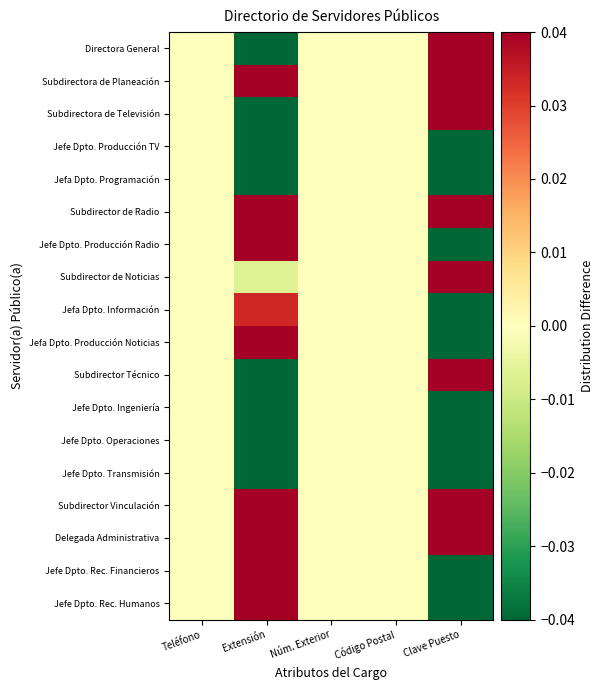

Reading left to right, extract all data points from this chart.

Directora General: Teléfono=0.0	Extensión=-0.0	Núm. Exterior=0.0	Código Postal=0.0	Clave Puesto=0.0
Subdirectora de Planeación: Teléfono=0.0	Extensión=0.0	Núm. Exterior=0.0	Código Postal=0.0	Clave Puesto=0.0
Subdirectora de Televisión: Teléfono=0.0	Extensión=-0.0	Núm. Exterior=0.0	Código Postal=0.0	Clave Puesto=0.0
Jefe Dpto. Producción TV: Teléfono=0.0	Extensión=-0.0	Núm. Exterior=0.0	Código Postal=0.0	Clave Puesto=-0.0
Jefa Dpto. Programación: Teléfono=0.0	Extensión=-0.0	Núm. Exterior=0.0	Código Postal=0.0	Clave Puesto=-0.0
Subdirector de Radio: Teléfono=0.0	Extensión=0.0	Núm. Exterior=0.0	Código Postal=0.0	Clave Puesto=0.0
Jefe Dpto. Producción Radio: Teléfono=0.0	Extensión=0.0	Núm. Exterior=0.0	Código Postal=0.0	Clave Puesto=-0.0
Subdirector de Noticias: Teléfono=0.0	Extensión=-0.0	Núm. Exterior=0.0	Código Postal=0.0	Clave Puesto=0.0
Jefa Dpto. Información: Teléfono=0.0	Extensión=0.0	Núm. Exterior=0.0	Código Postal=0.0	Clave Puesto=-0.0
Jefa Dpto. Producción Noticias: Teléfono=0.0	Extensión=0.0	Núm. Exterior=0.0	Código Postal=0.0	Clave Puesto=-0.0
Subdirector Técnico: Teléfono=0.0	Extensión=-0.0	Núm. Exterior=0.0	Código Postal=0.0	Clave Puesto=0.0
Jefe Dpto. Ingeniería: Teléfono=0.0	Extensión=-0.0	Núm. Exterior=0.0	Código Postal=0.0	Clave Puesto=-0.0
Jefe Dpto. Operaciones: Teléfono=0.0	Extensión=-0.0	Núm. Exterior=0.0	Código Postal=0.0	Clave Puesto=-0.0
Jefe Dpto. Transmisión: Teléfono=0.0	Extensión=-0.0	Núm. Exterior=0.0	Código Postal=0.0	Clave Puesto=-0.0
Subdirector Vinculación: Teléfono=0.0	Extensión=0.0	Núm. Exterior=0.0	Código Postal=0.0	Clave Puesto=0.0
Delegada Administrativa: Teléfono=0.0	Extensión=0.0	Núm. Exterior=0.0	Código Postal=0.0	Clave Puesto=0.0
Jefe Dpto. Rec. Financieros: Teléfono=0.0	Extensión=0.0	Núm. Exterior=0.0	Código Postal=0.0	Clave Puesto=-0.0
Jefe Dpto. Rec. Humanos: Teléfono=0.0	Extensión=0.0	Núm. Exterior=0.0	Código Postal=0.0	Clave Puesto=-0.0